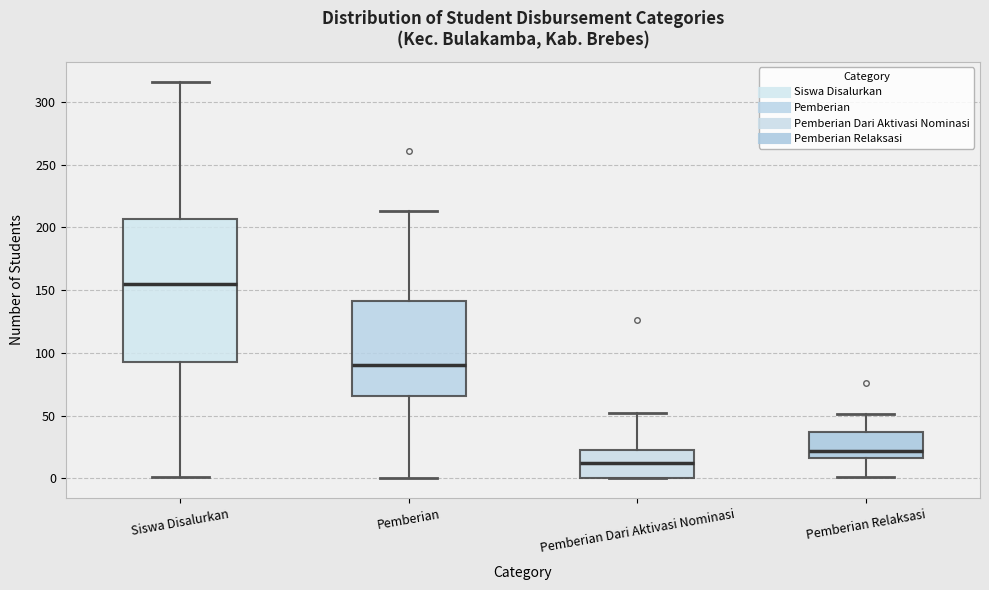

Which box is the tallest, from its lower edge to its upper edge?

Siswa Disalurkan